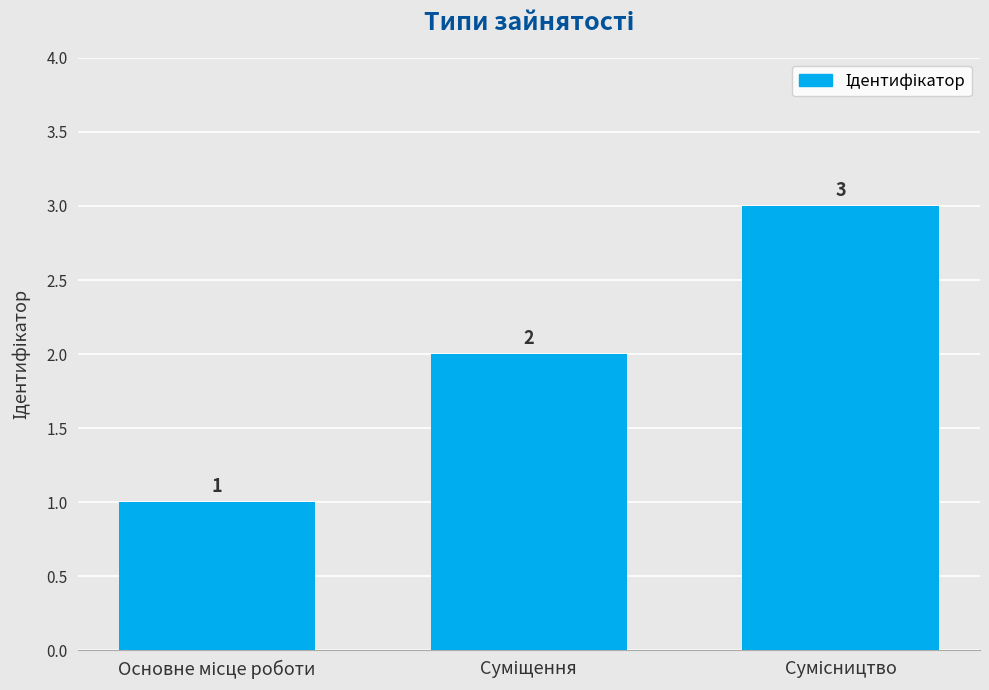

What is the sum of all values?

6